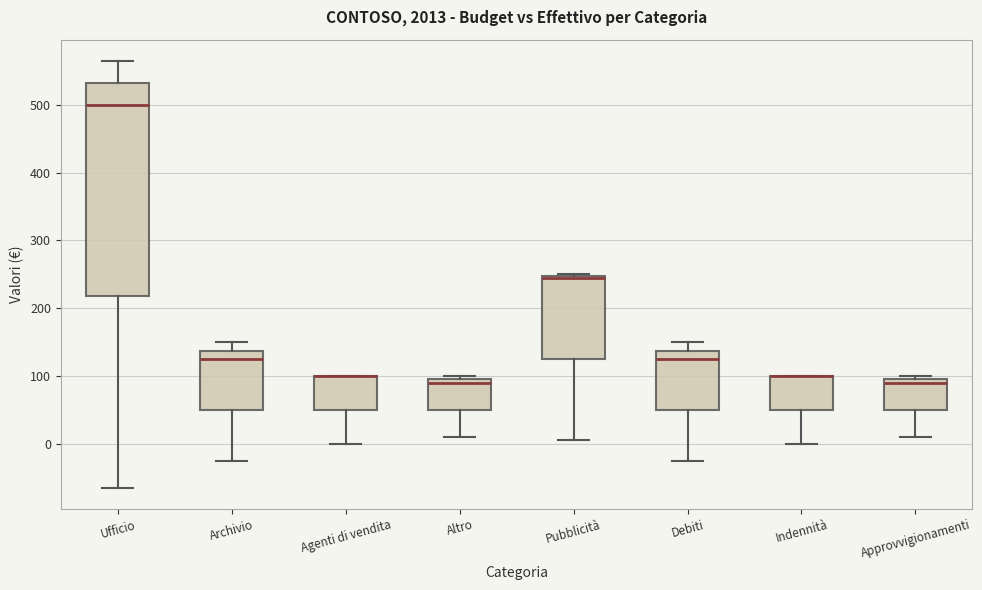

Comparing the boxes themselves (not the whiskers), which one is the tallest?

Ufficio